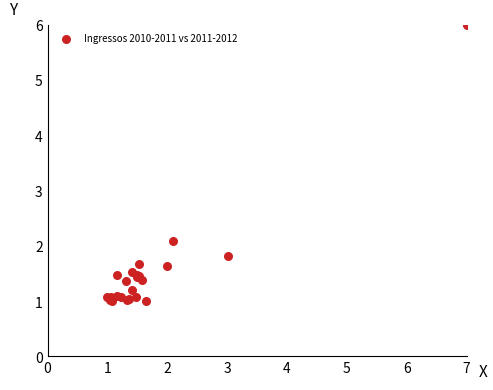

What Y value in the scatter plot is closest to 3?

2.1